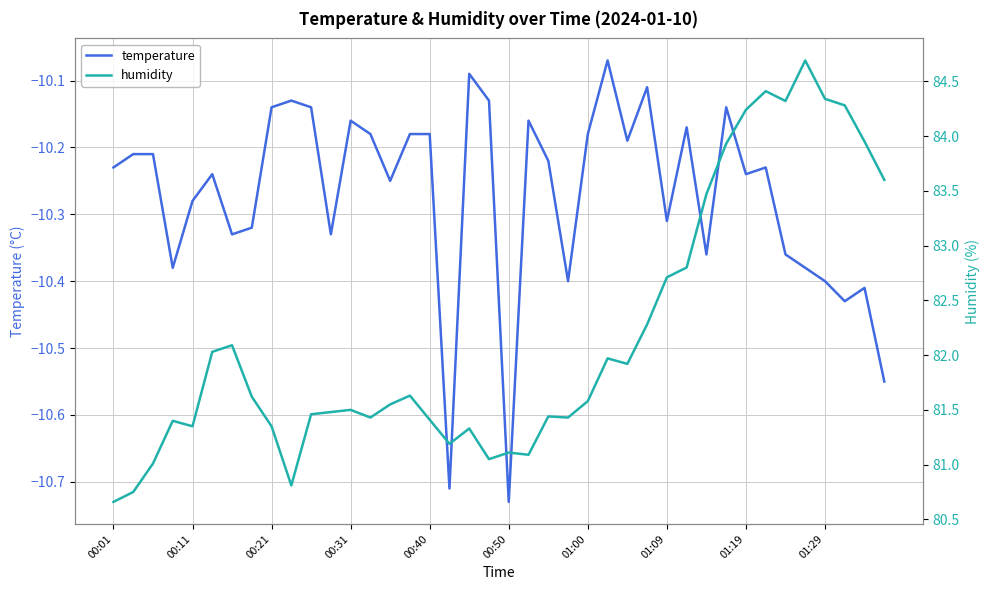

True or false: temperature has more than 1 interior local peaks.

True